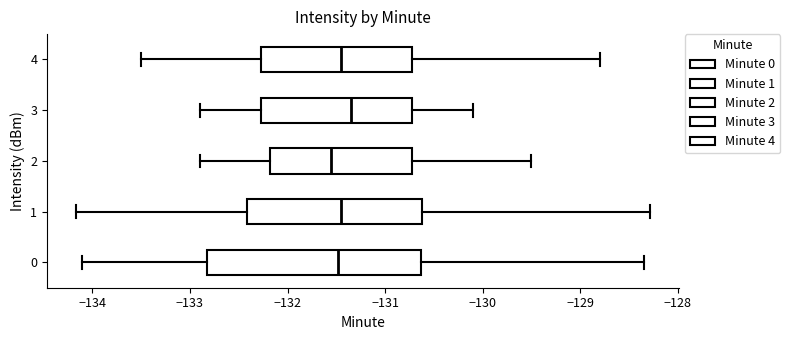

Reading bottom to top, read every box against the x-axis: the position of its median line, the range the box covers, and the ends of its whiskers. The values are not printed on the chart, so give them approximately, as read against the axis.

0: median -131.5, box -132.8 to -130.6, whiskers -134.1 to -128.4
1: median -131.4, box -132.4 to -130.6, whiskers -134.2 to -128.3
2: median -131.5, box -132.2 to -130.7, whiskers -132.9 to -129.5
3: median -131.3, box -132.3 to -130.7, whiskers -132.9 to -130.1
4: median -131.4, box -132.3 to -130.7, whiskers -133.5 to -128.8